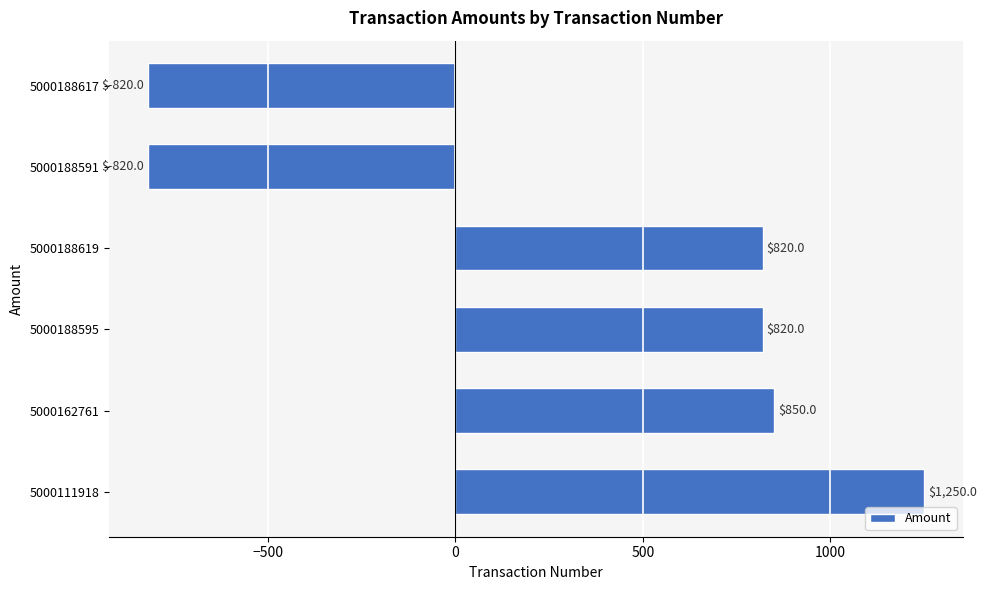

What is the smallest value displayed?

-820